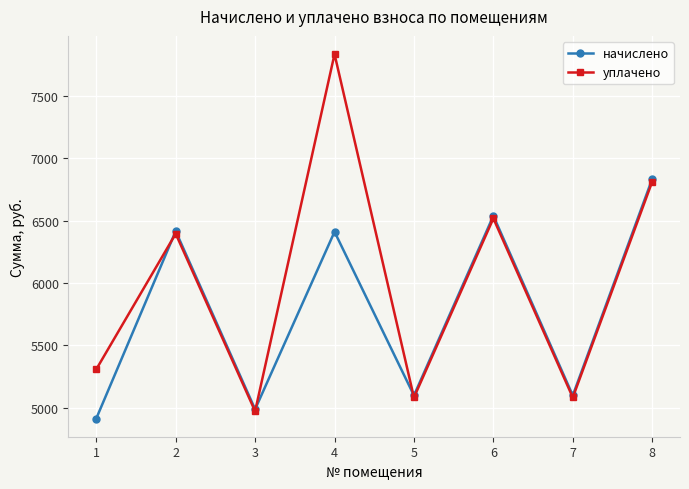

What is the average value of the начислено series?

5786.0